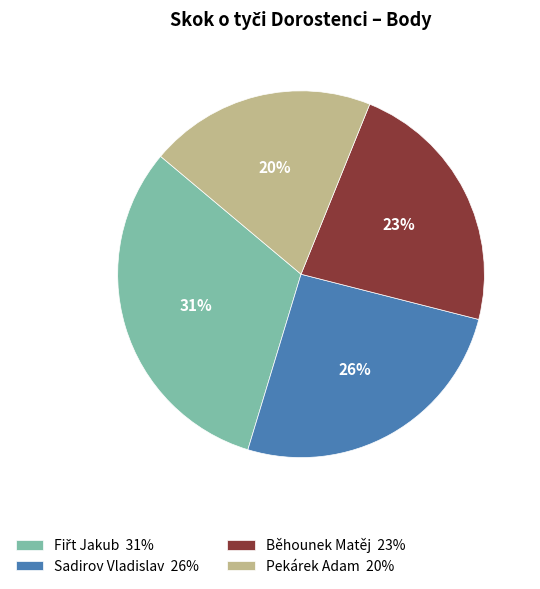

What is the ratio of the value at Sadirov Vladislav 26% to the value at Běhounek Matěj 23%?

1.1